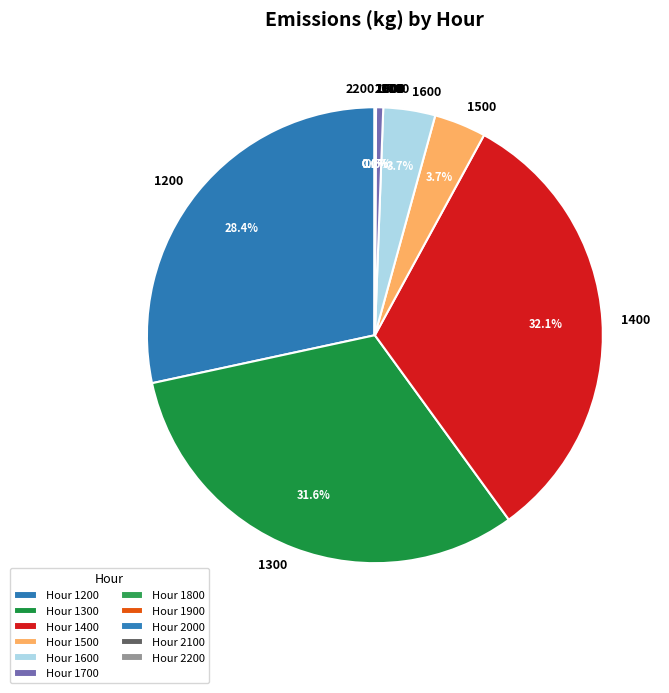

Which category has the biggest portion of the pie?

1400